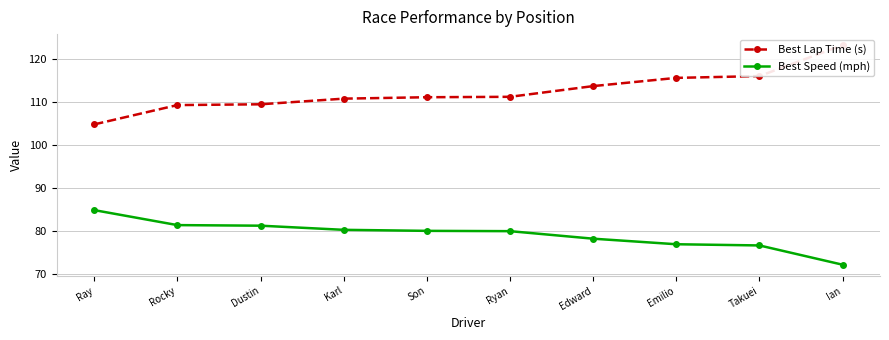

True or false: Best Speed (mph) and Best Lap Time (s) intersect in this chart.

False